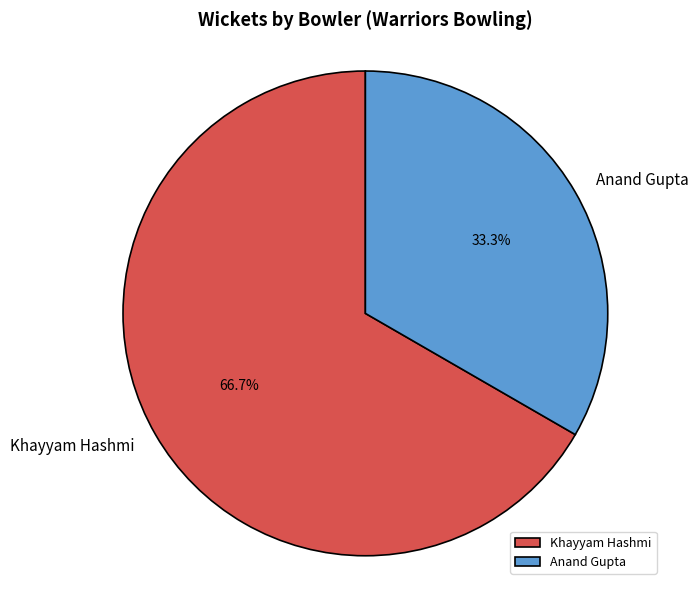

Rank the categories by value from highest to lowest.

Khayyam Hashmi, Anand Gupta